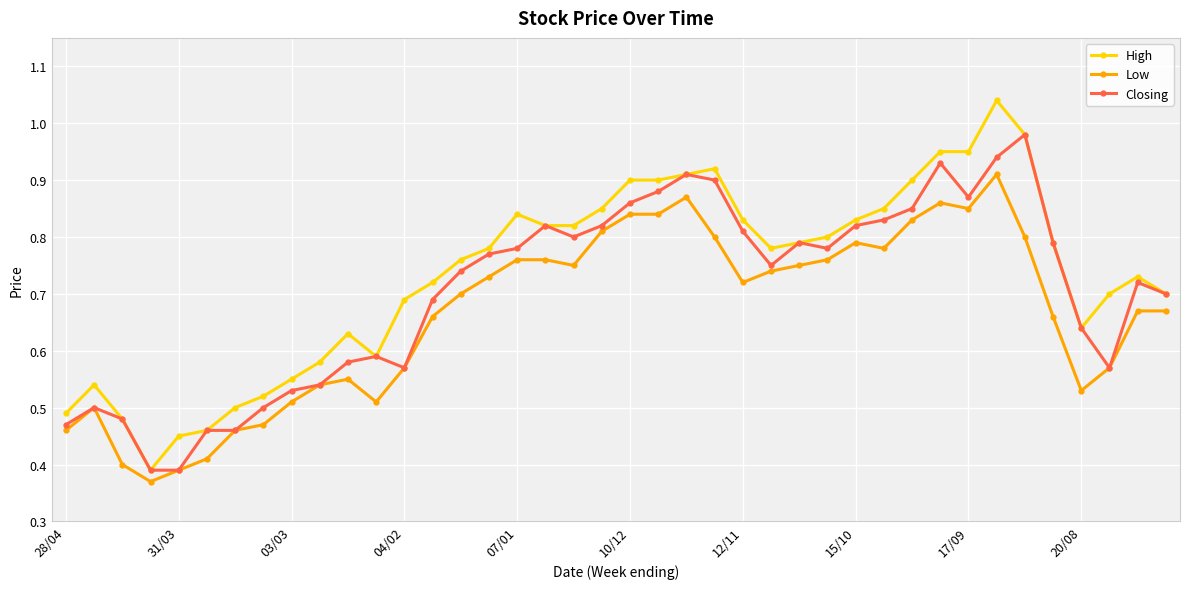

How many Low values are between 0 and 1?

40